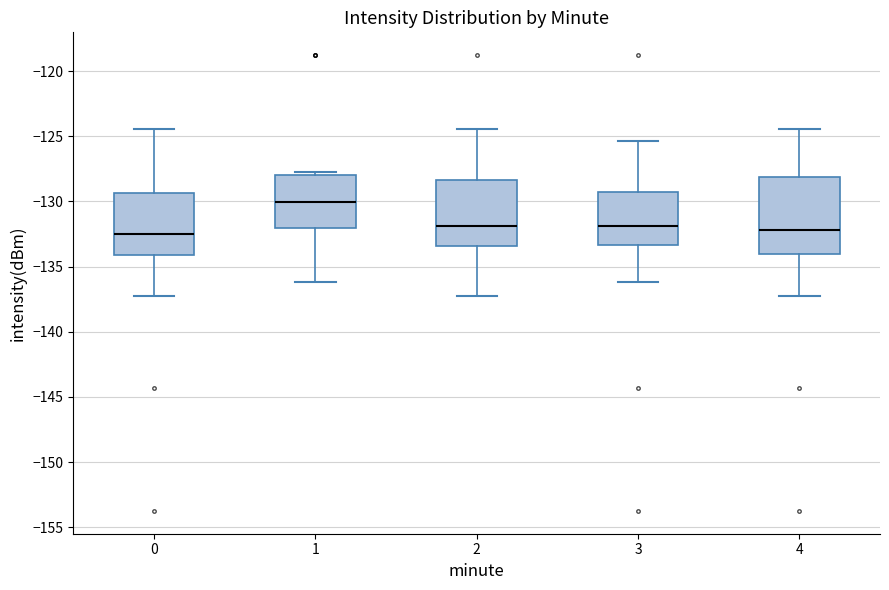

Which box's median line is the highest?

1